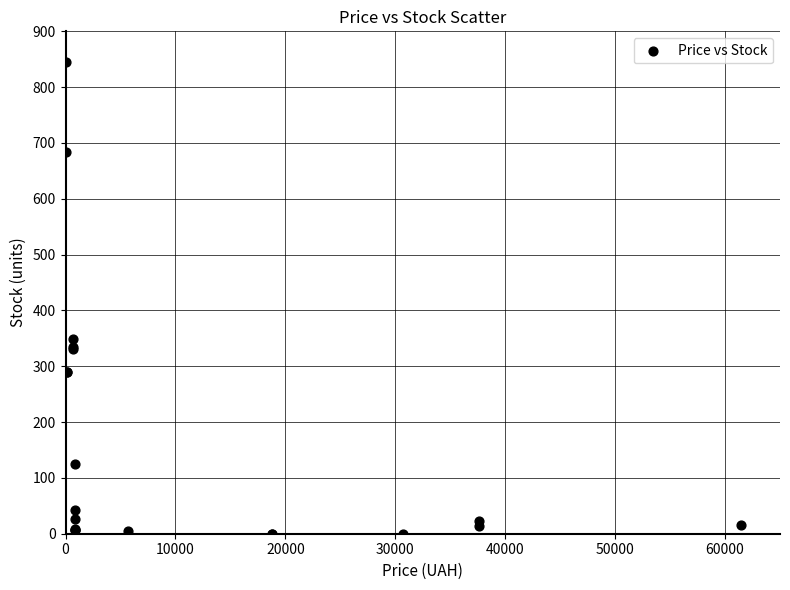

What Y value in the scatter plot is closest to 422?

348